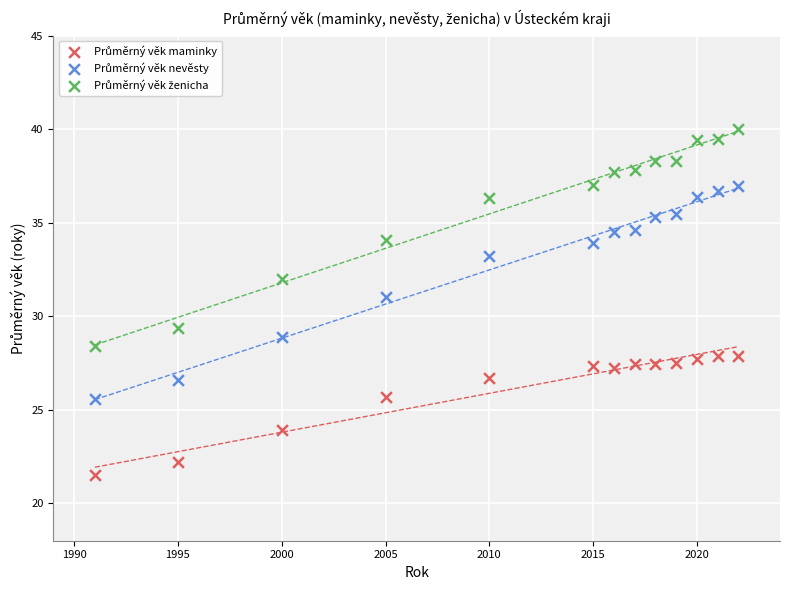

Across all data points, what is the range of Y values (max minus min)?

18.5